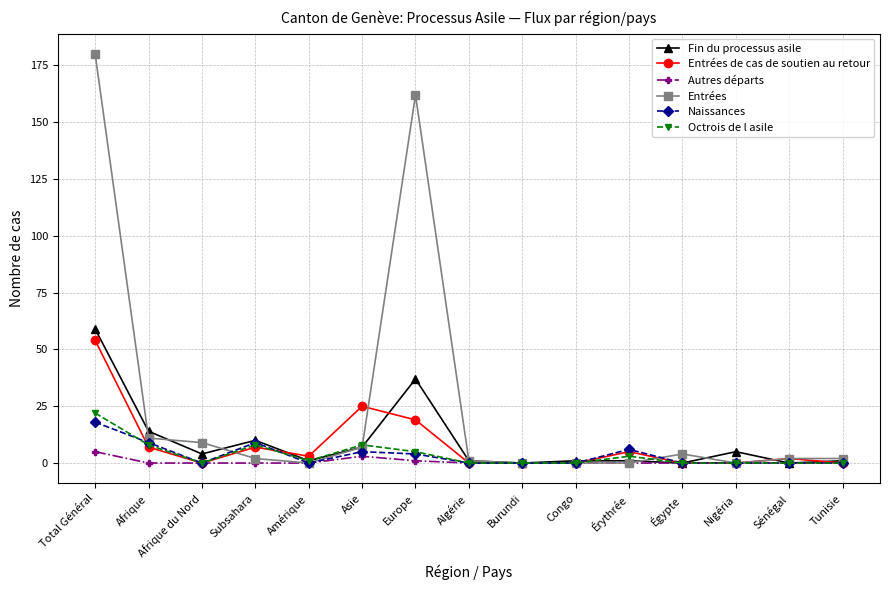

Where is Entrées nearest to the value 90?

Europe